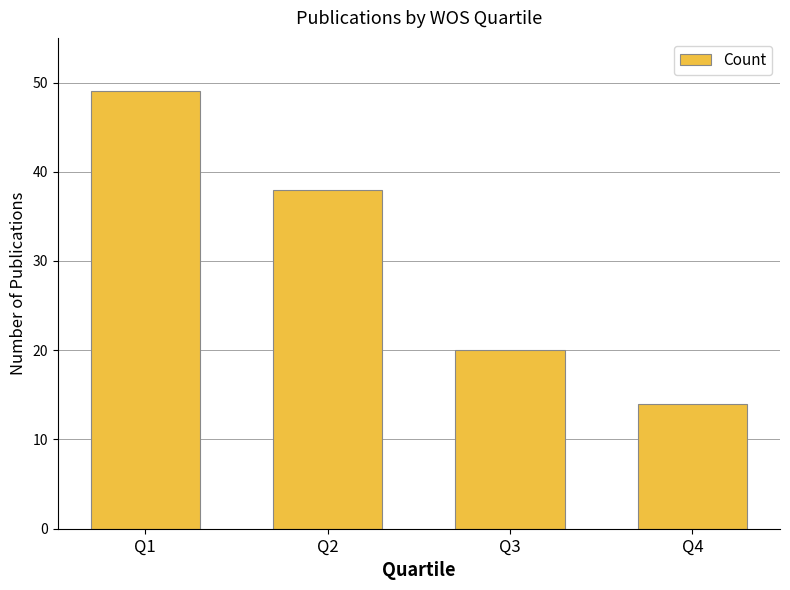

What is the change in value from Q3 to Q4?

-6